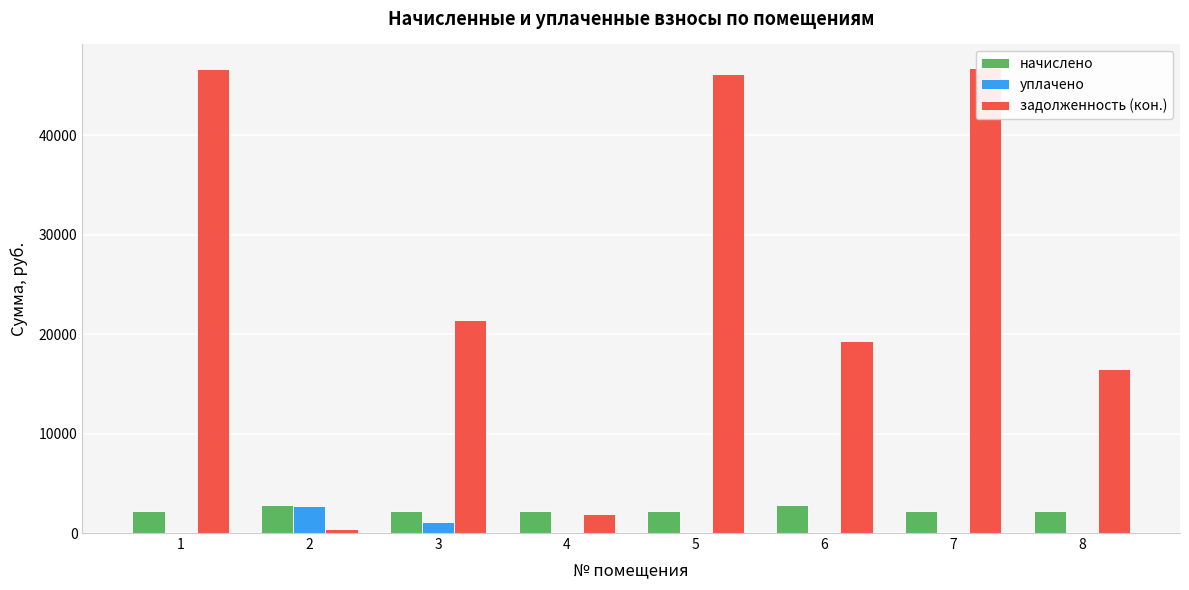

The value of уплачено at 2 is 2742.9. True or false?

True